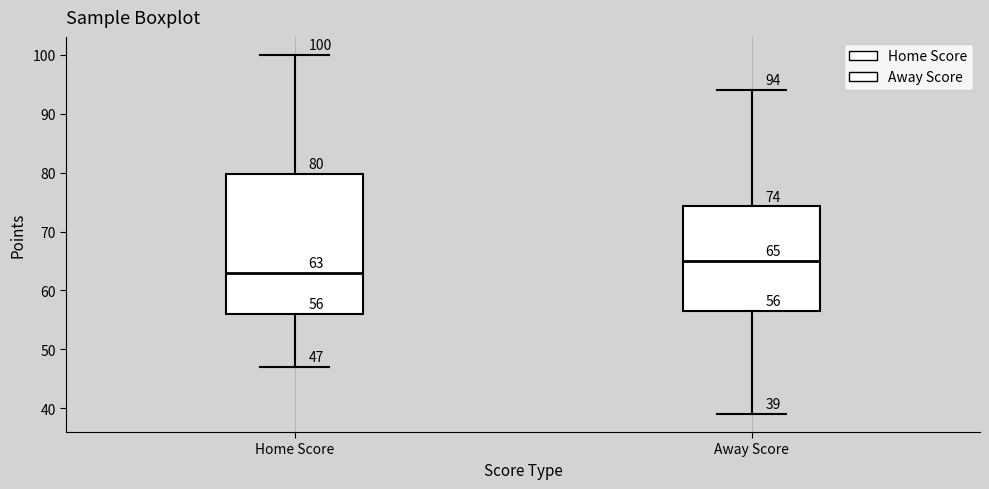

Comparing the boxes themselves (not the whiskers), which one is the tallest?

Home Score